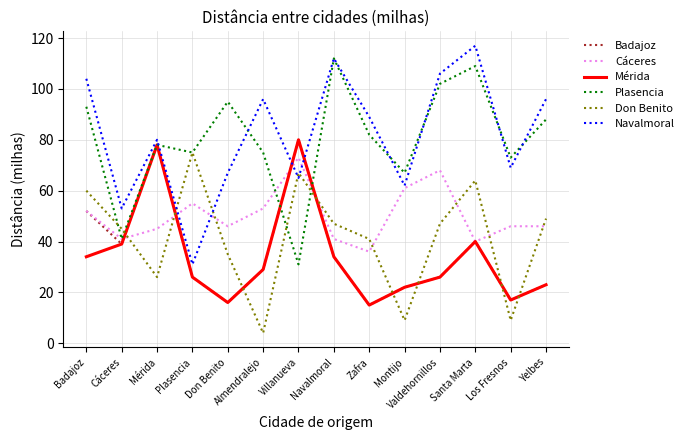

Is it true that Mérida equals 26 at Plasencia?

True